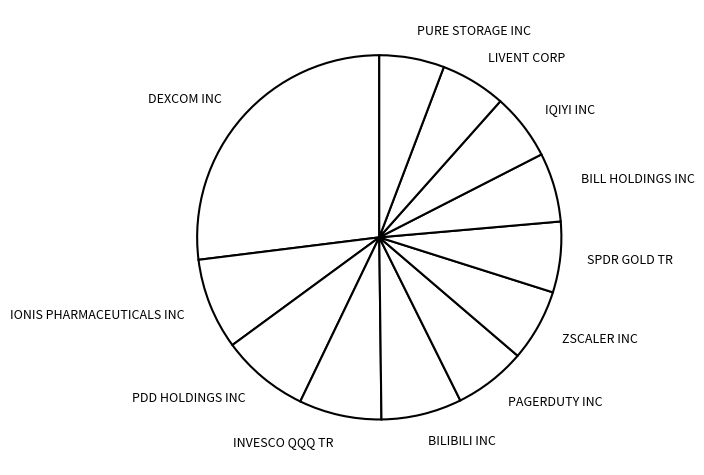

Is INVESCO QQQ TR the majority of the pie?

No